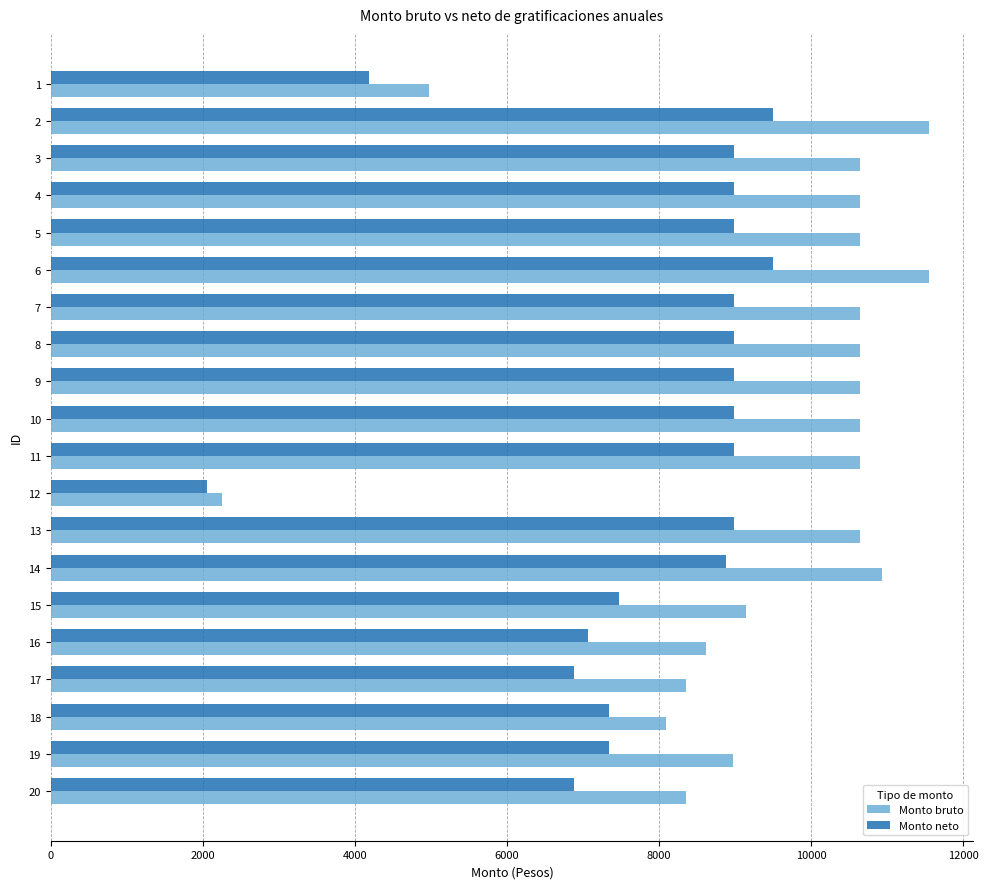

The value of Monto neto at 7 is 12279.9. True or false?

False